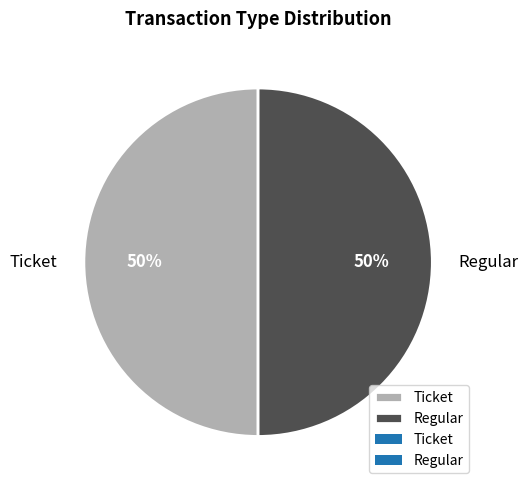

Is the sum of Regular and Ticket greater than half?

Yes